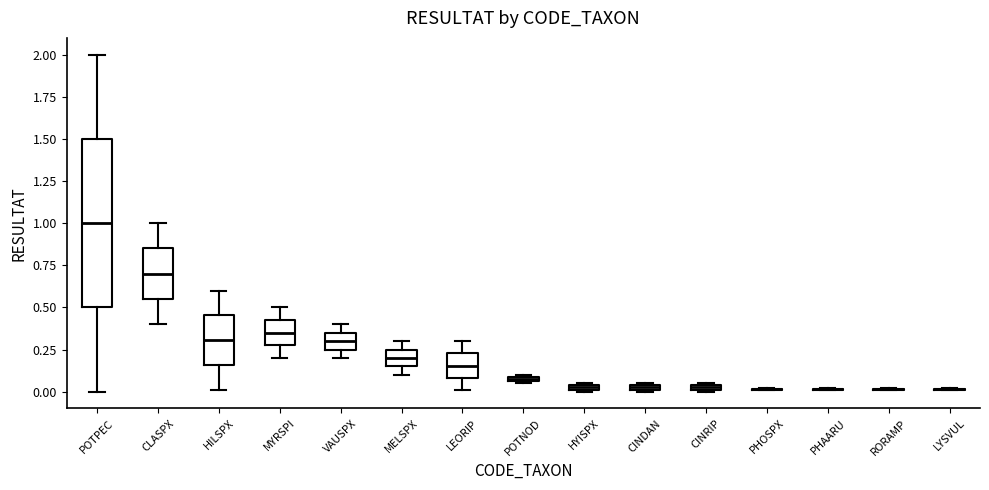

Comparing the boxes themselves (not the whiskers), which one is the tallest?

POTPEC